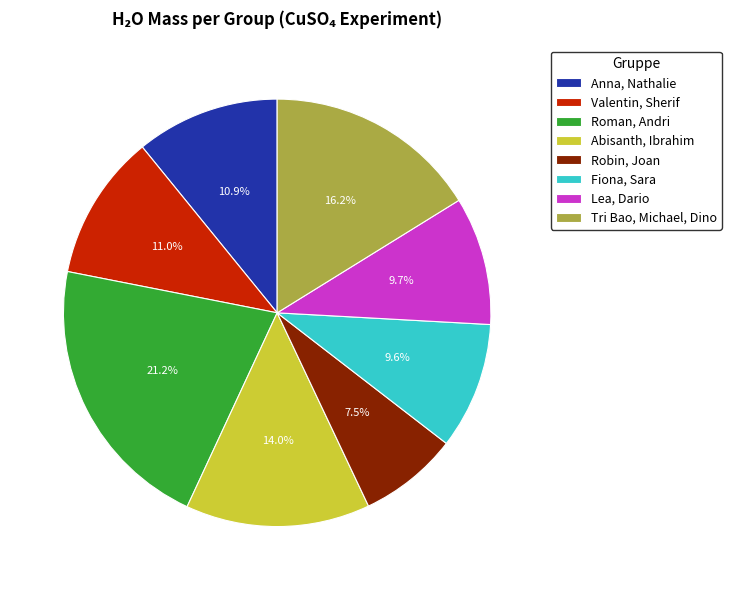

Is it true that Fiona, Sara is 10% of the pie?

True